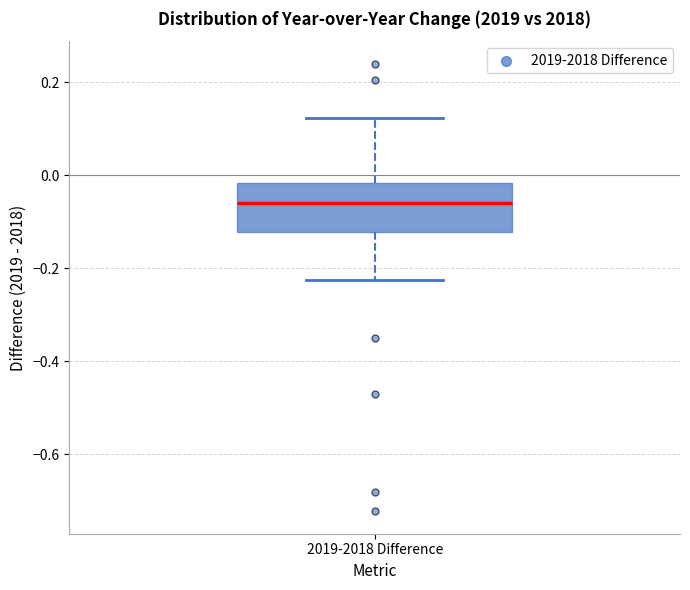

Where does the lower whisker of the box for 2019-2018 Difference end on the y-axis? The values are not printed on the chart, so give them approximately, as read against the axis.

-0.22